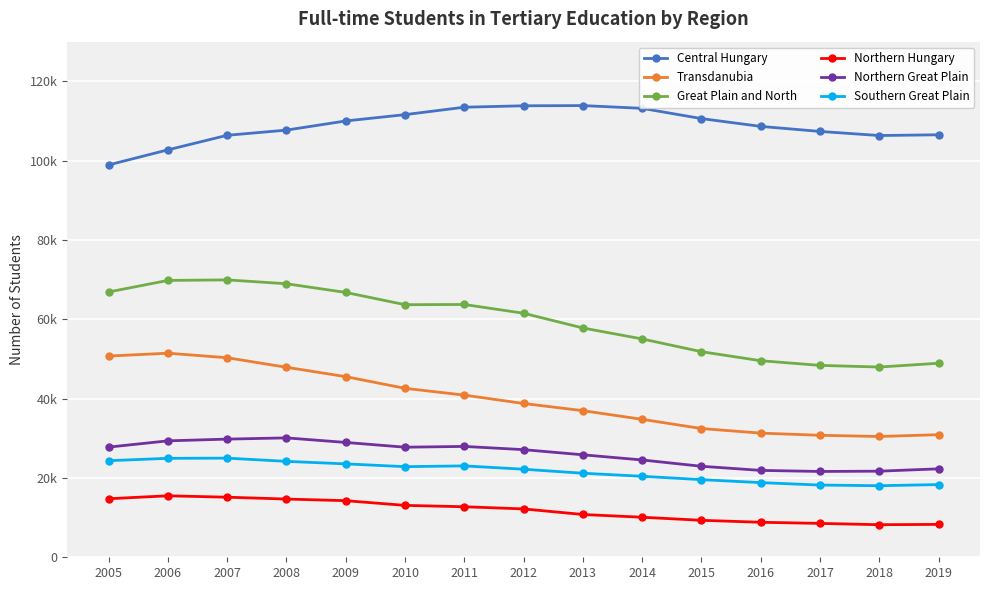

True or false: Northern Great Plain and Southern Great Plain intersect in this chart.

False